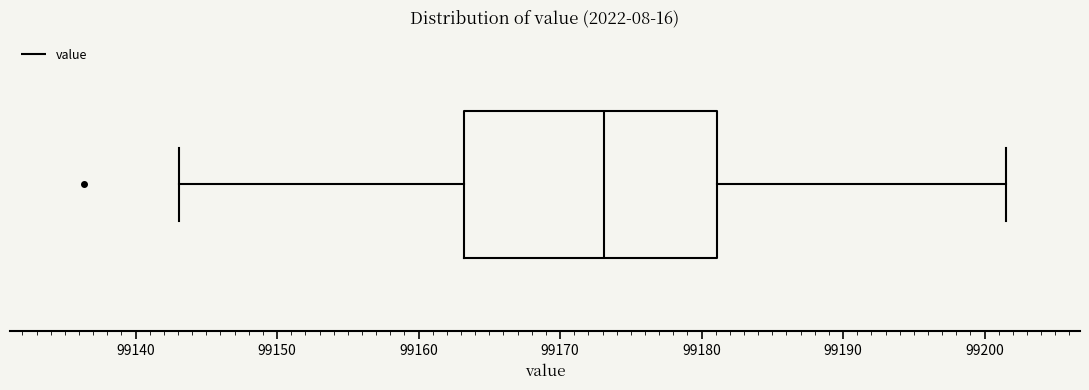

Where does the left whisker of the box end on the x-axis? The values are not printed on the chart, so give them approximately, as read against the axis.

99143